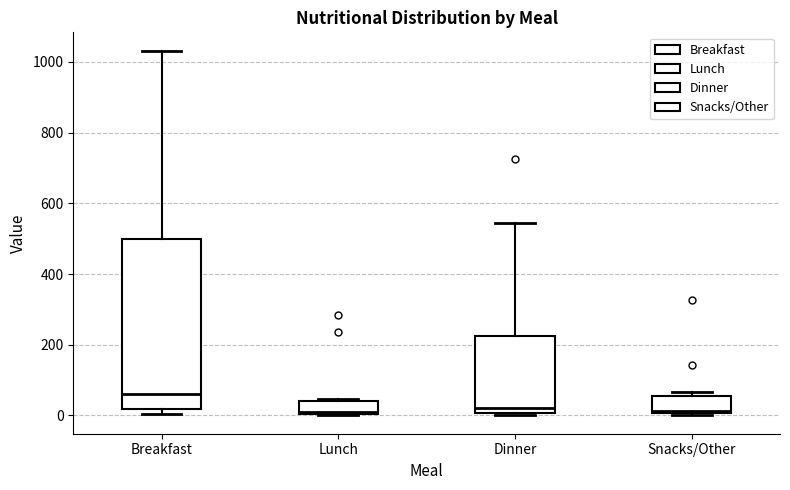

Where is the lower edge of the box for Dinner on the y-axis? The values are not printed on the chart, so give them approximately, as read against the axis.

0